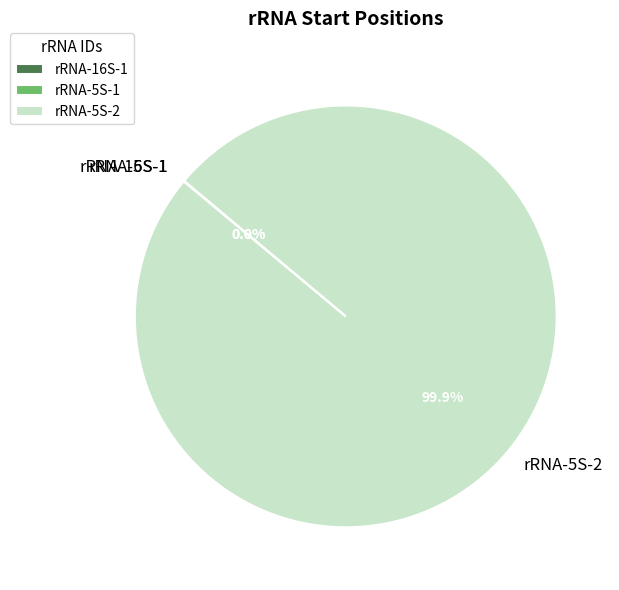

Which slice is the largest?

rRNA-5S-2